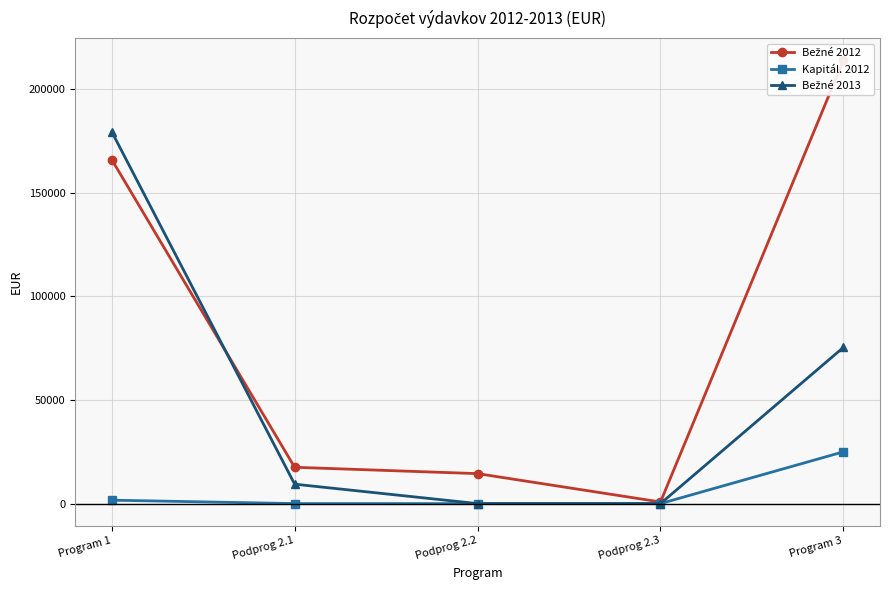

Rank the series by their average value, from highest to lowest.

Bežné 2012, Bežné 2013, Kapitál. 2012